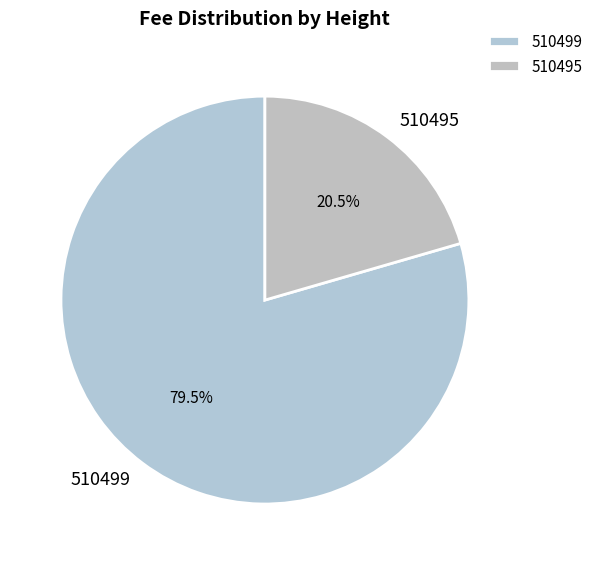

Does 510495 represent more than half of the total?

No